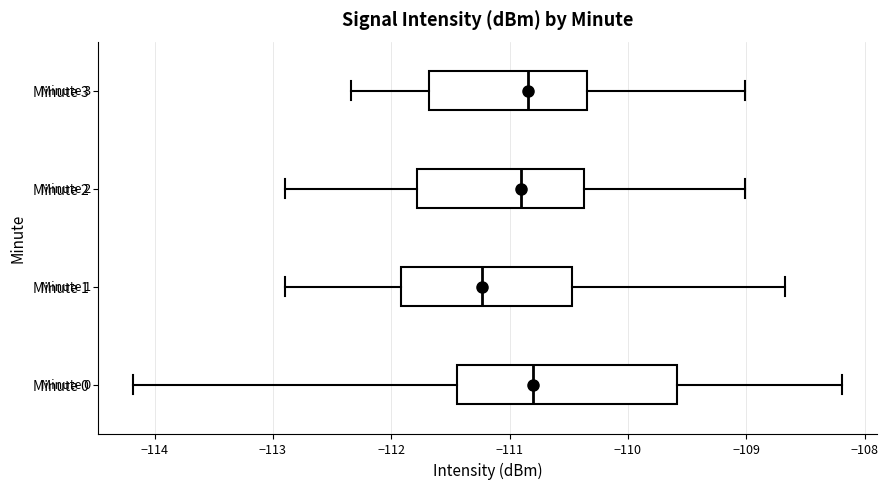

Reading bottom to top, read every box against the x-axis: the position of its median line, the range the box covers, and the ends of its whiskers. The values are not printed on the chart, so give them approximately, as read against the axis.

Minute 0: median -110.8, box -111.4 to -109.6, whiskers -114.2 to -108.2
Minute 1: median -111.2, box -111.9 to -110.5, whiskers -112.9 to -108.7
Minute 2: median -110.9, box -111.8 to -110.4, whiskers -112.9 to -109.0
Minute 3: median -110.8, box -111.7 to -110.3, whiskers -112.3 to -109.0